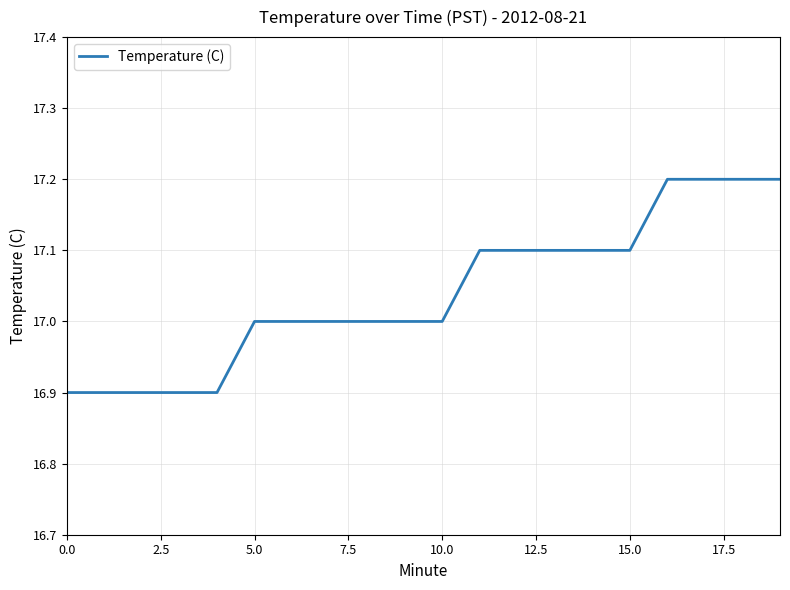

What is the difference between the maximum and minimum values?

0.3